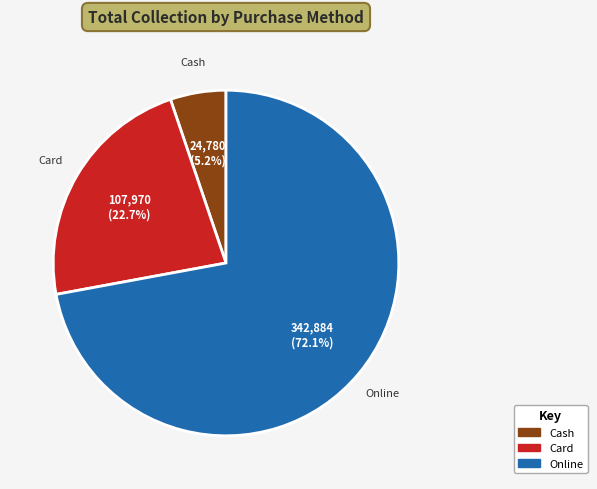

Does any single category account for the majority?

Yes